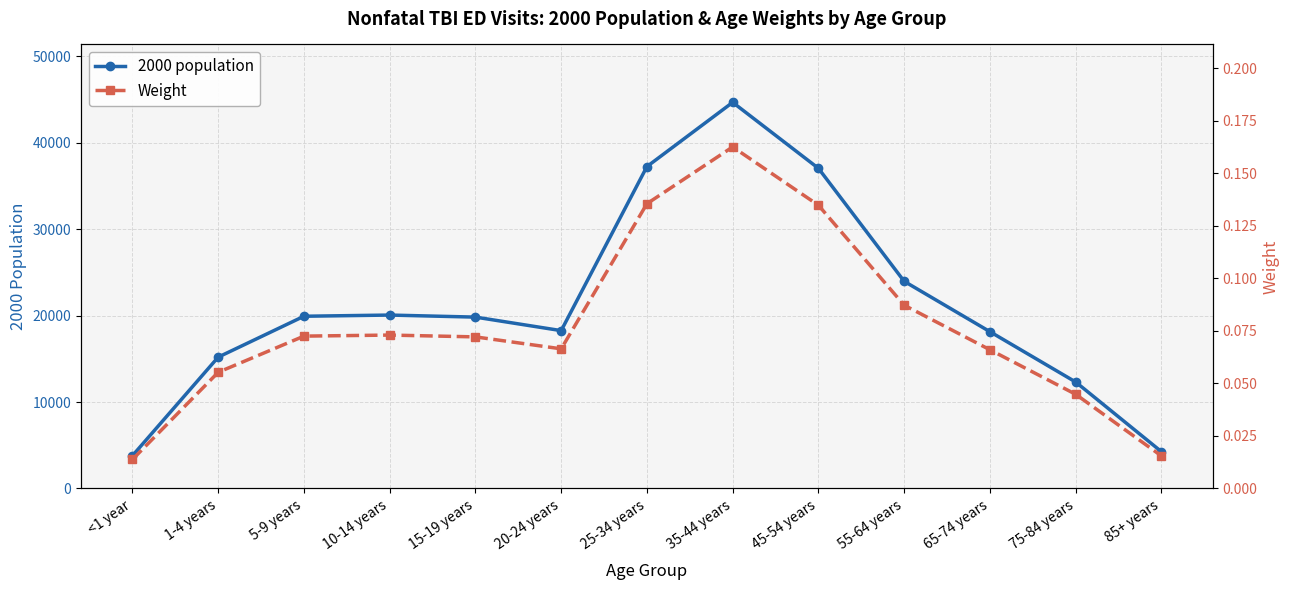

How many interior local valleys does the Weight series have?

1